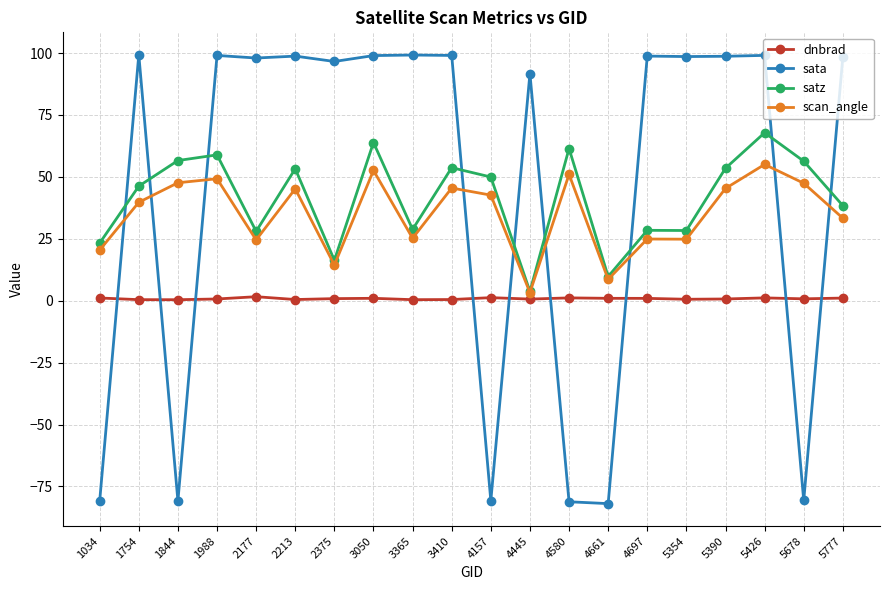

At 5426, list the series in order from smallest to largest.

dnbrad, scan_angle, satz, sata